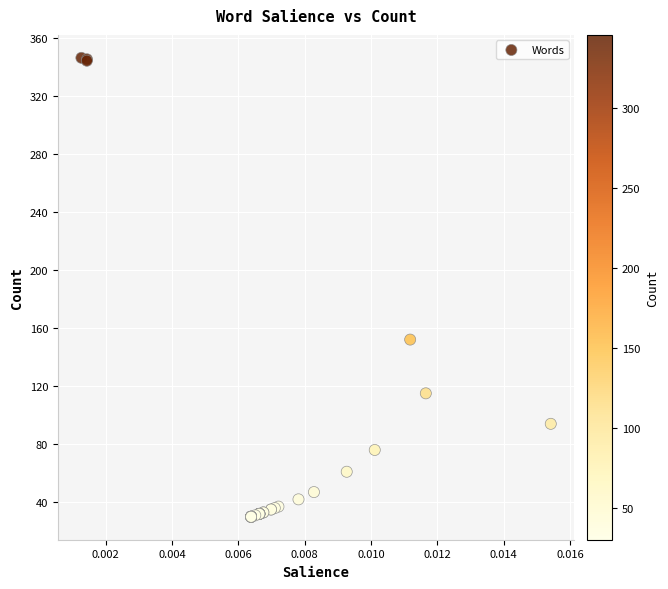

What Y value in the scatter plot is closest to 188?

152